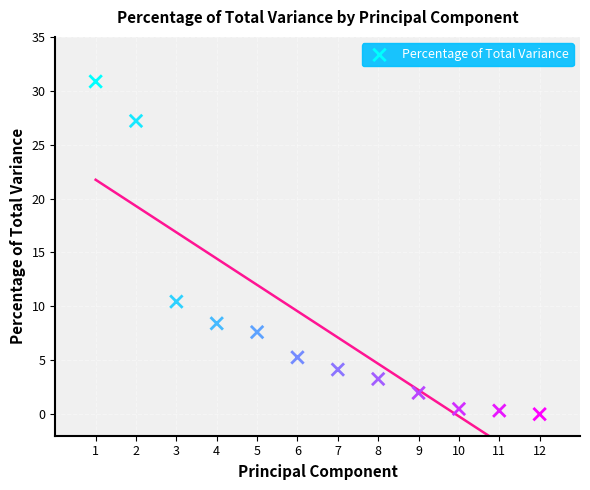

What is the range of X values (max minus min)?

11.0